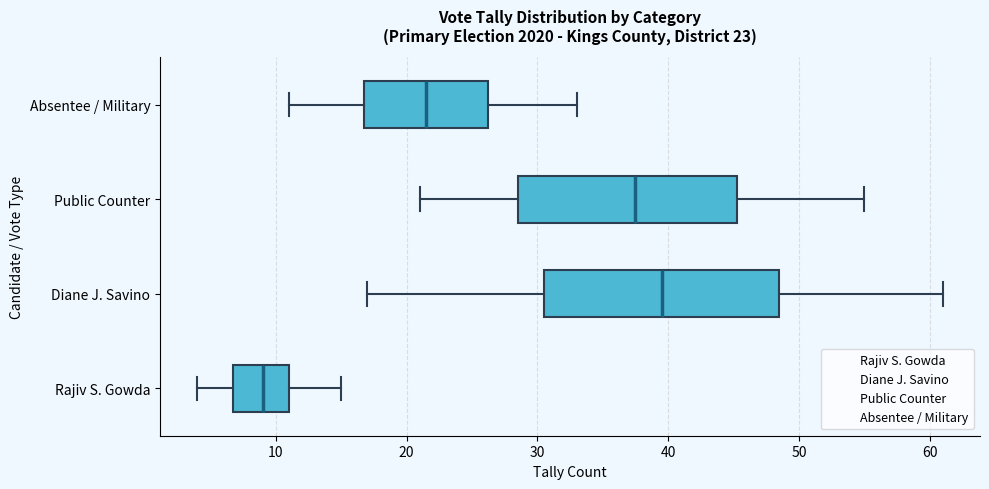

Which box has the furthest to the right median line?

Diane J. Savino